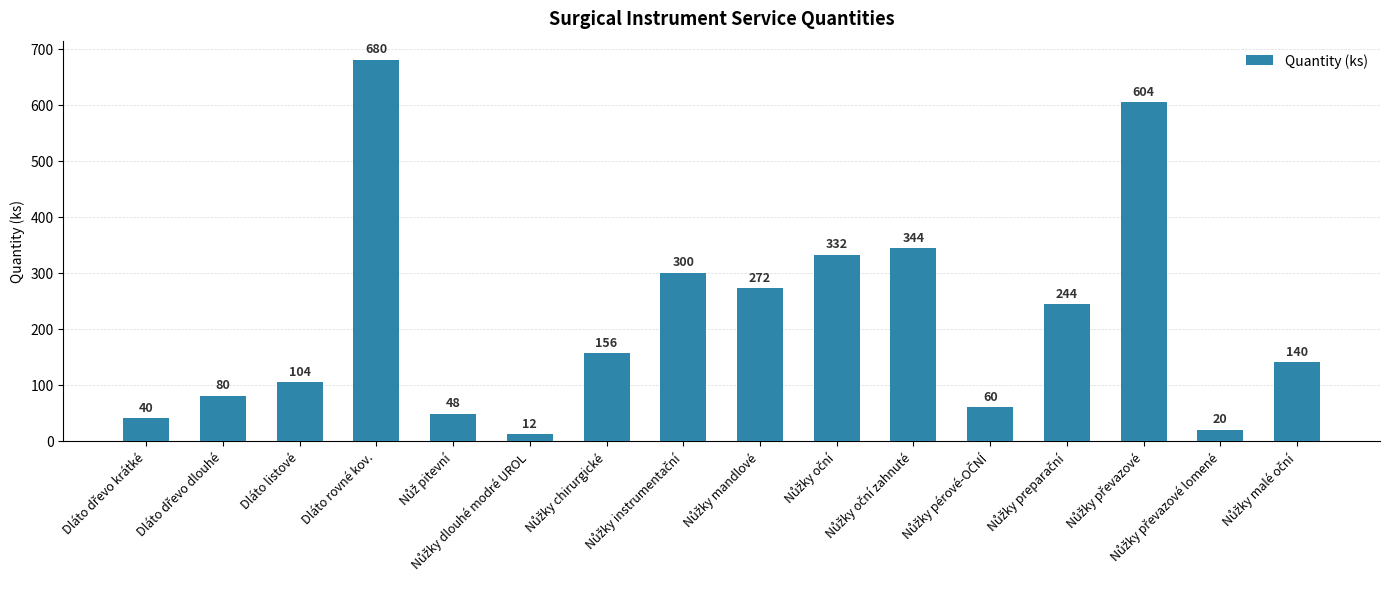

What is the value of the 2nd bar from the left?

80